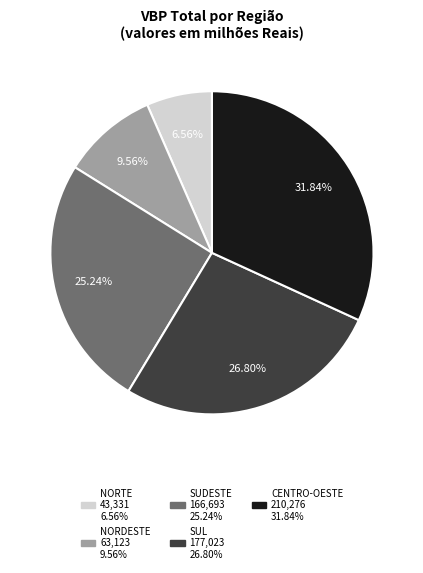

Is there any slice that represents more than half of the pie?

No